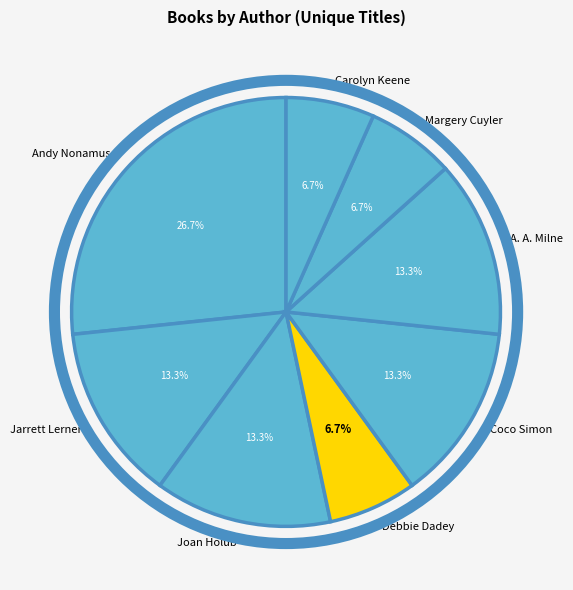

What is the largest slice in the pie chart?

Andy Nonamus